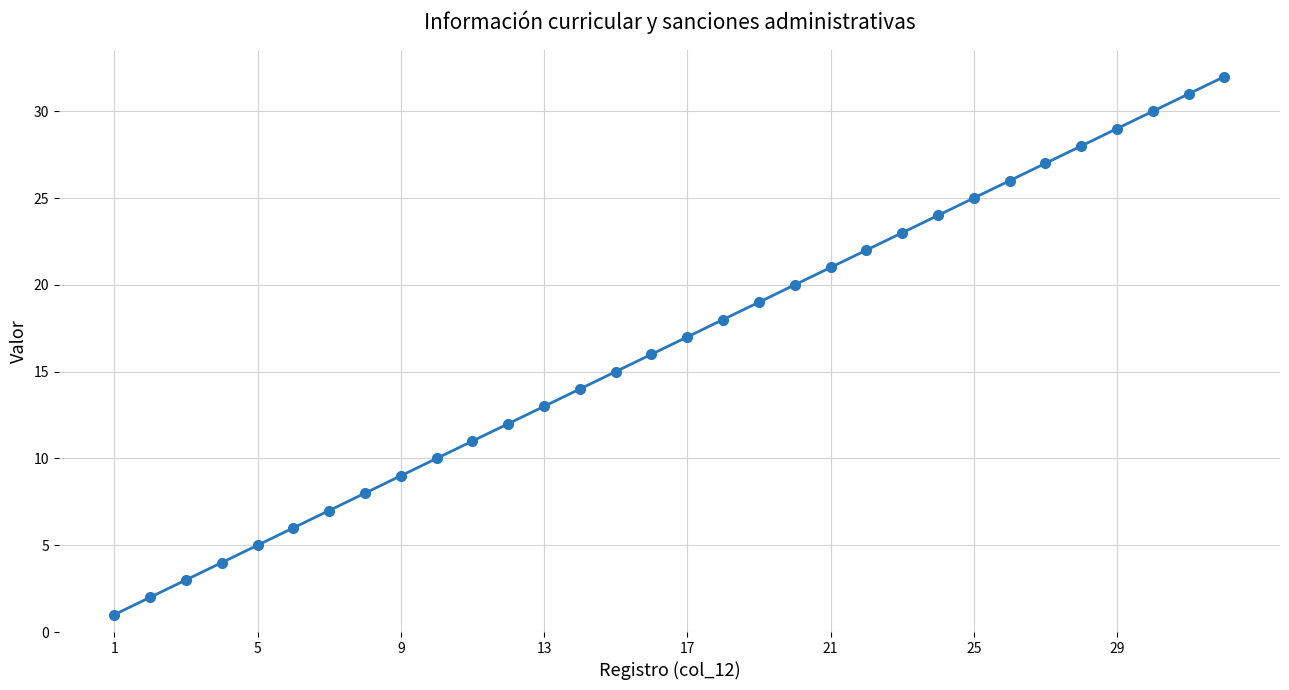

What is the sum of all values?

528